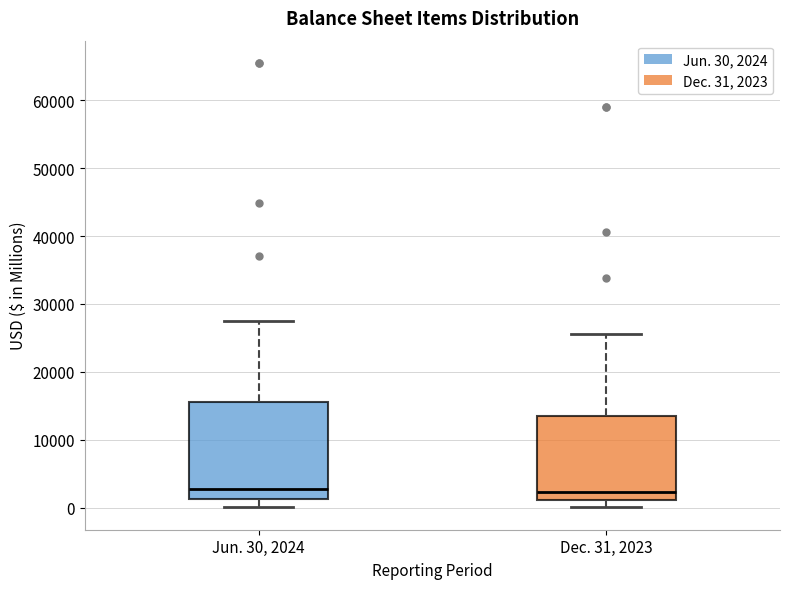

Where is the upper edge of the box for Dec. 31, 2023 on the y-axis? The values are not printed on the chart, so give them approximately, as read against the axis.

14000